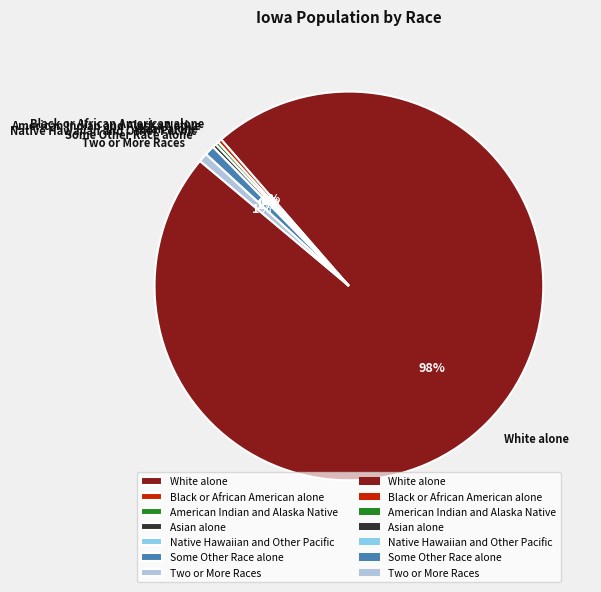

What is the smallest slice in the pie chart?

Native Hawaiian and Other Pacific